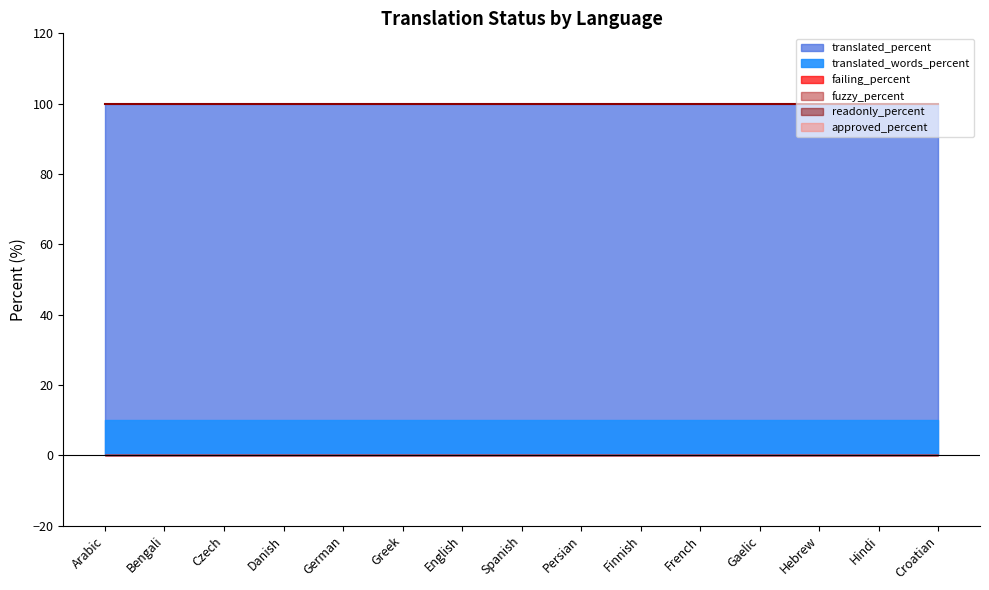

List the labels in order of failing_percent value, smallest first.

Arabic, Bengali, Czech, Danish, German, Greek, English, Spanish, Persian, Finnish, French, Gaelic, Hebrew, Hindi, Croatian